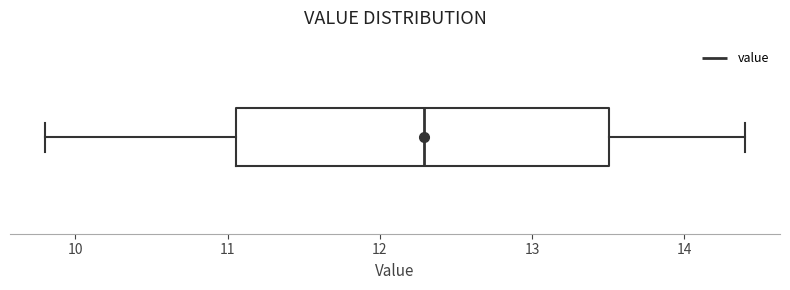

Where is the right edge of the box on the x-axis? The values are not printed on the chart, so give them approximately, as read against the axis.

13.5